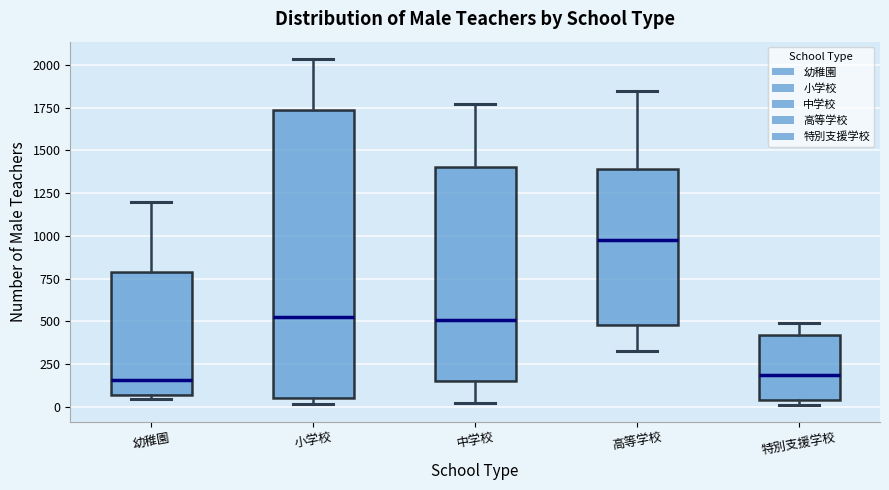

Reading left to right, transcribe this box plot: for each box, give where its median line is, the range the box spans, and where its two whiskers end, as read against the y-axis. The values are not printed on the chart, so give them approximately, as read against the axis.

幼稚園: median 150, box 50 to 800, whiskers 50 (just below the box's lower edge) to 1200
小学校: median 550, box 50 to 1750, whiskers 0 to 2050
中学校: median 500, box 150 to 1400, whiskers 50 to 1750
高等学校: median 1000, box 500 to 1400, whiskers 350 to 1850
特別支援学校: median 200, box 50 to 400, whiskers 0 to 500